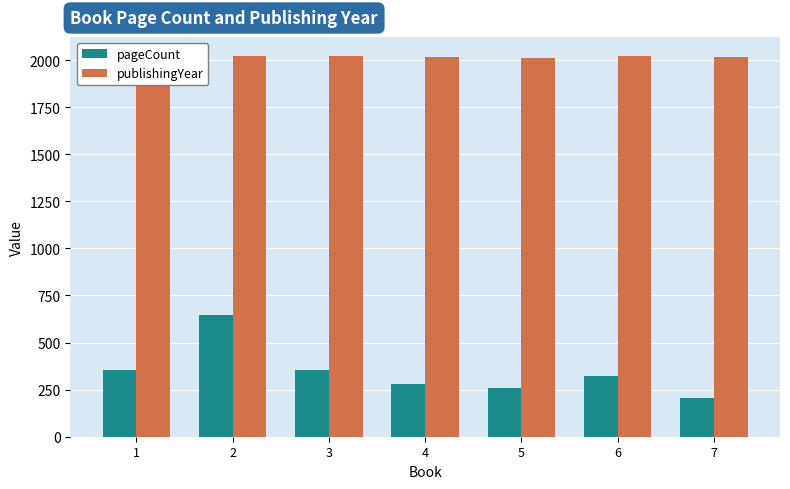

What is the greatest value displayed?

2022